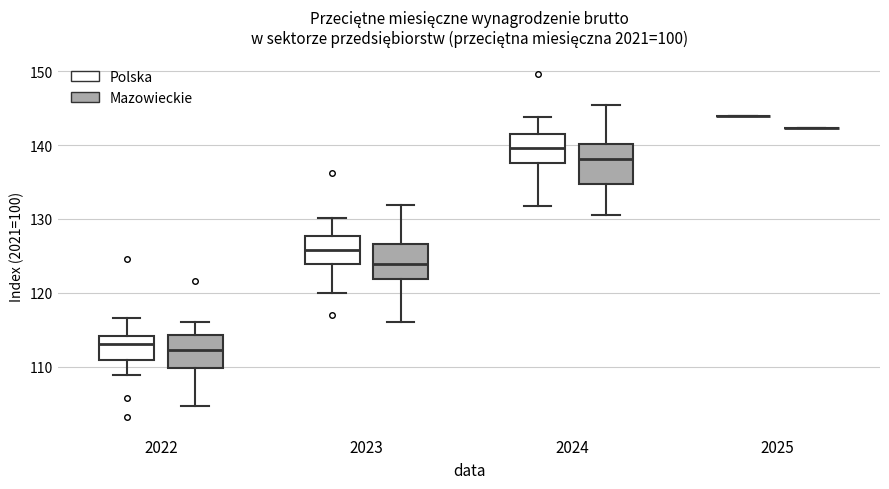

Reading left to right, transcribe this box plot: for each box, give where its median line is, the range the box spans, and where its two whiskers end, as read against the y-axis. The values are not printed on the chart, so give them approximately, as read against the axis.

2022 (Polska): median 113, box 111 to 114, whiskers 109 to 117
2022 (Mazowieckie): median 112, box 110 to 114, whiskers 105 to 116
2023 (Polska): median 126, box 124 to 128, whiskers 120 to 130
2023 (Mazowieckie): median 124, box 122 to 127, whiskers 116 to 132
2024 (Polska): median 140, box 138 to 142, whiskers 132 to 144
2024 (Mazowieckie): median 138, box 135 to 140, whiskers 131 to 145
2025 (Polska): box collapsed to a line at 144, whiskers 144 to 144
2025 (Mazowieckie): box collapsed to a line at 142, whiskers 142 to 142